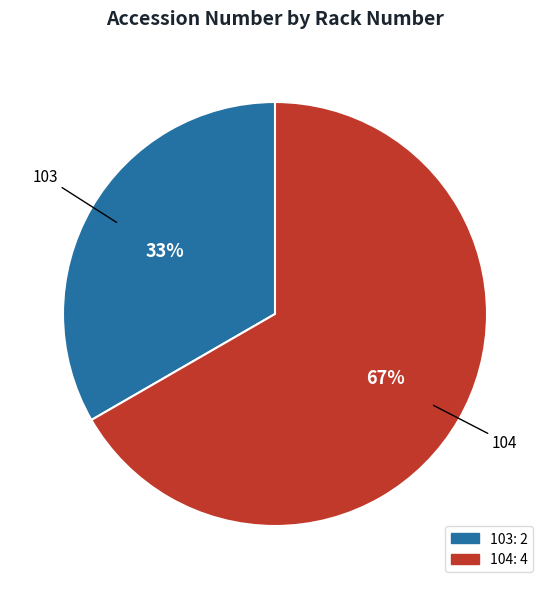

To the nearest percent, what is the combined percentage of 104 and 103?

100%